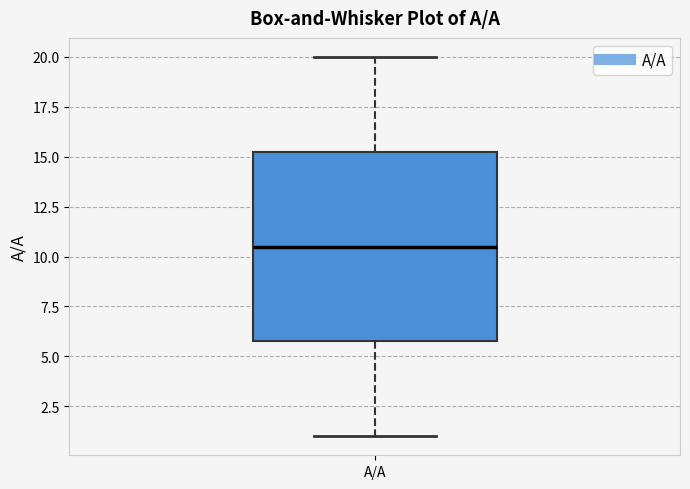

Transcribe this box plot: give where the median line is, the range the box spans, and where the two whiskers end, as read against the y-axis. The values are not printed on the chart, so give them approximately, as read against the axis.

median 10.5, box 6.0 to 15.5, whiskers 1.0 to 20.0